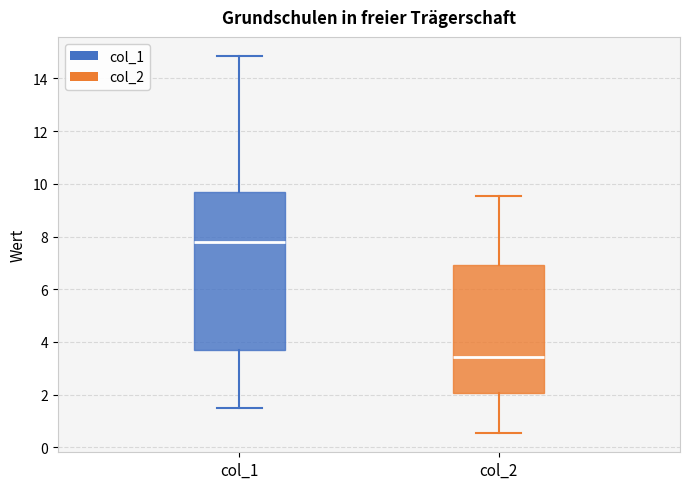

Which box has the highest median line?

col_1